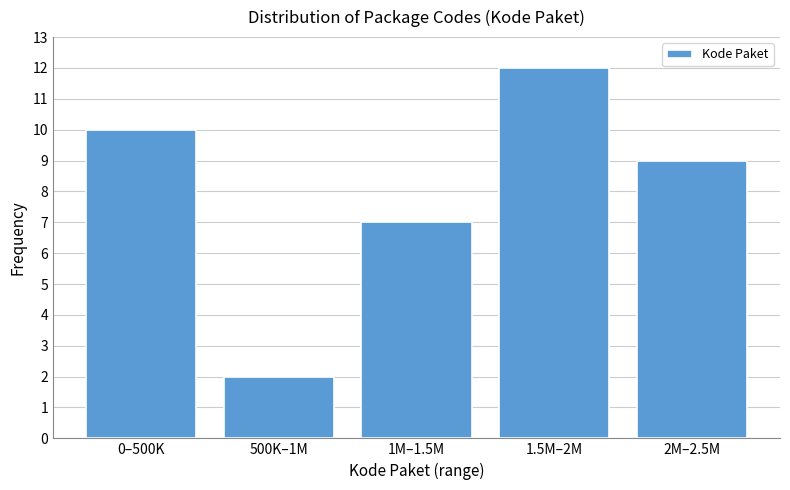

Reading left to right, transcribe all the data shown in this chart.

10	2	7	12	9